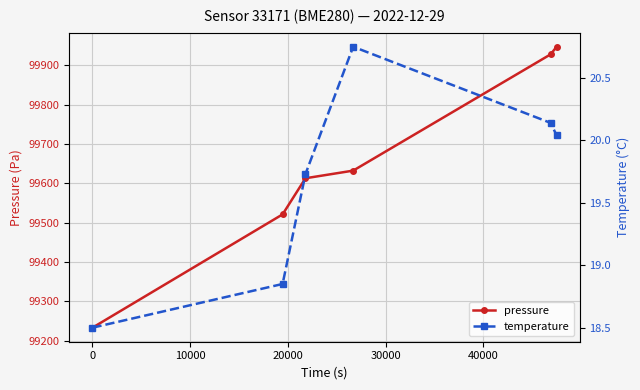

What is the minimum value for pressure?

99233.4